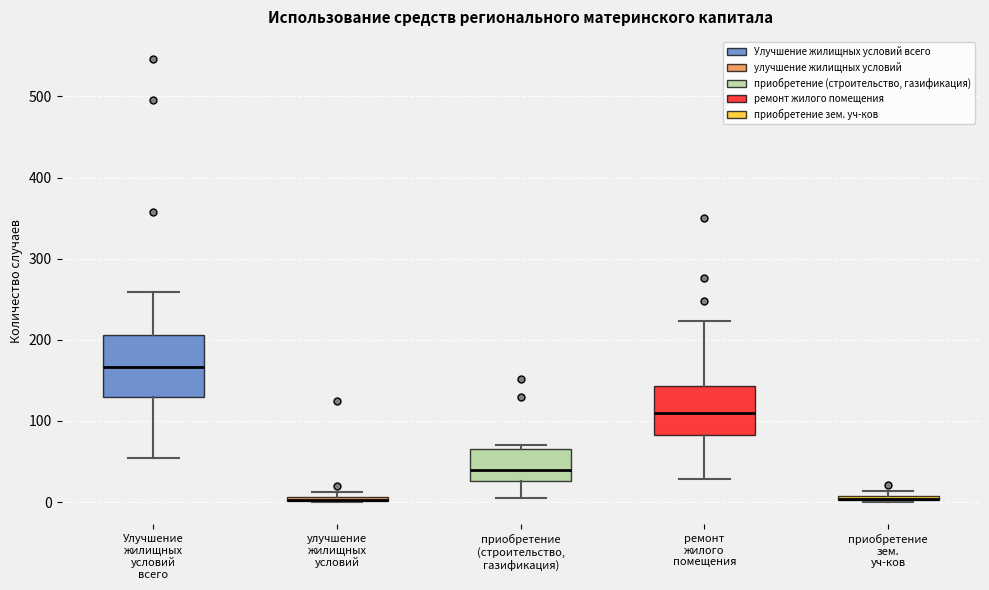

Comparing the boxes themselves (not the whiskers), which one is the tallest?

Улучшение жилищных условий всего